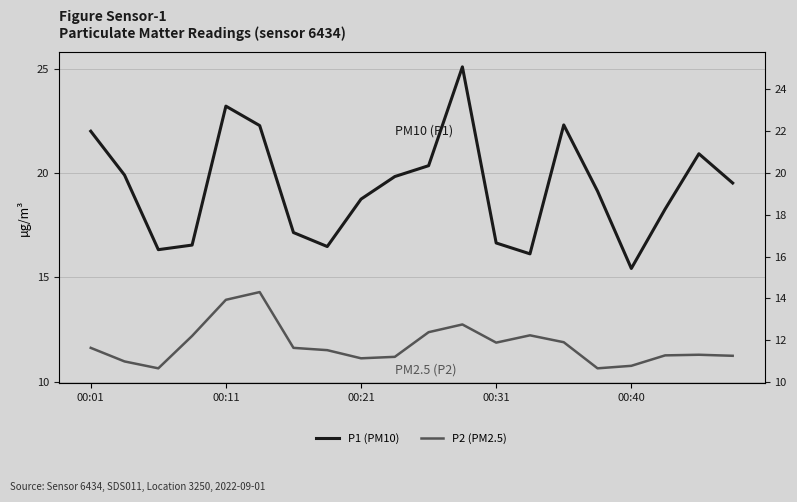

Where is the first local maximum for P2 (PM2.5)?

5